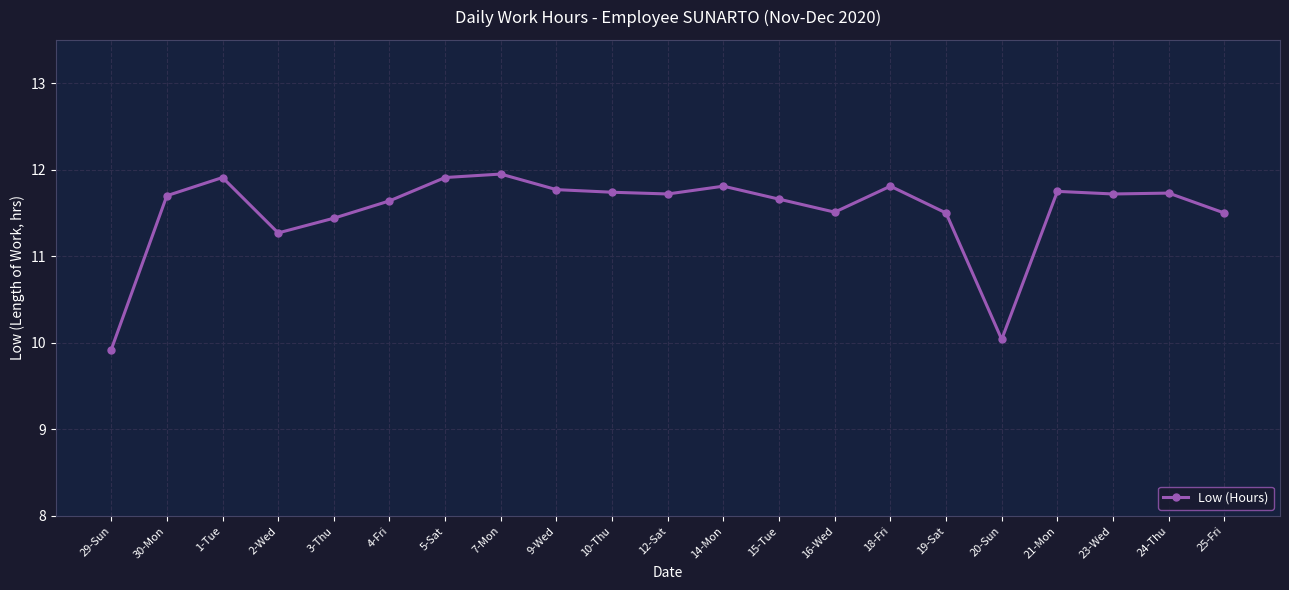

The chart shows a value of 11.7 at 15-Tue. True or false?

True